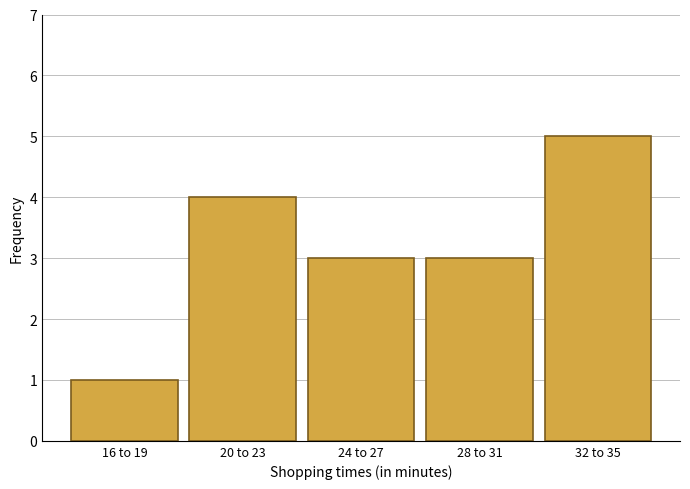

Reading left to right, extract all data points from this chart.

1	4	3	3	5